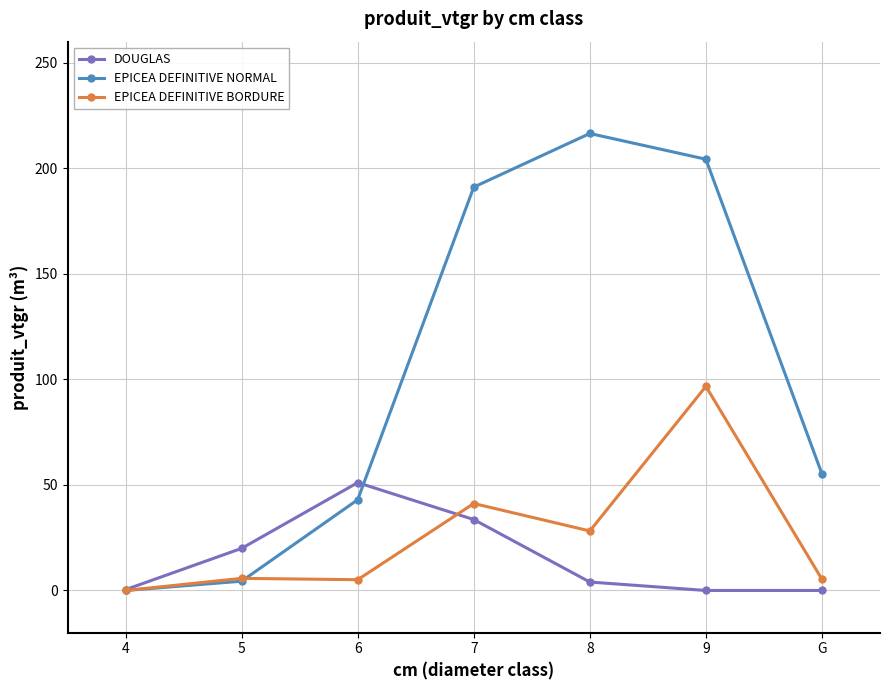

Is the value of EPICEA DEFINITIVE BORDURE at 6 greater than the value of EPICEA DEFINITIVE NORMAL at 6?

No